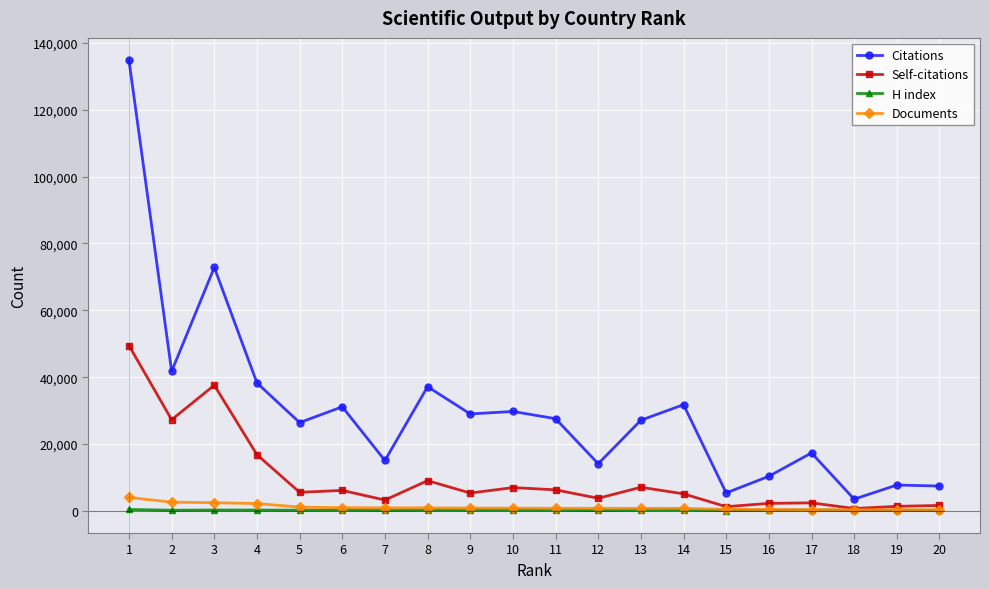

Which series has the widest spread of values?

Citations